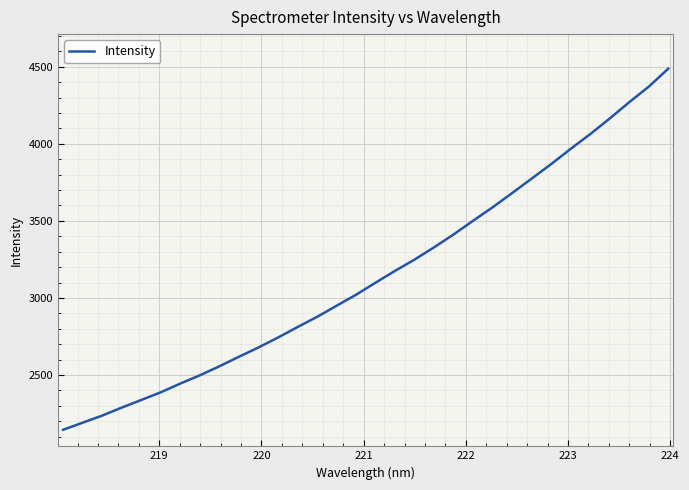

Does the chart have visible grid lines?

Yes